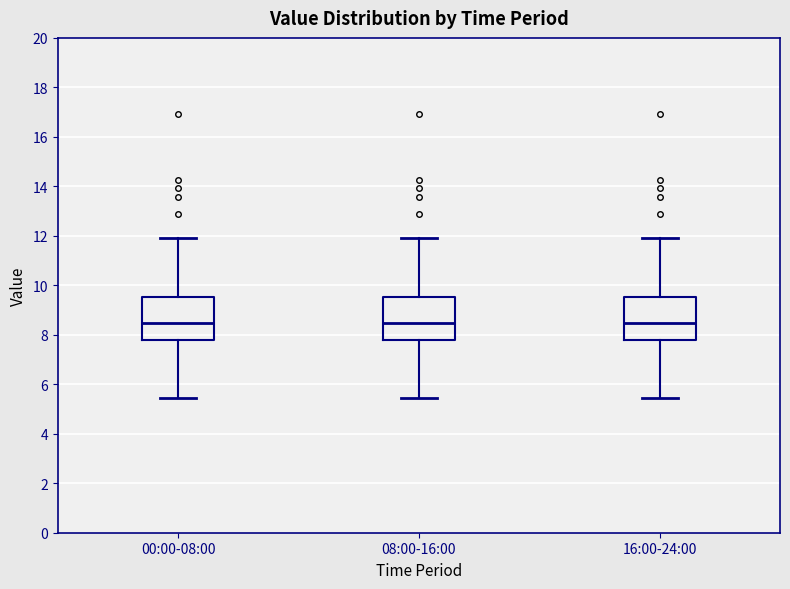

Reading left to right, transcribe this box plot: for each box, give where its median line is, the range the box spans, and where its two whiskers end, as read against the y-axis. The values are not printed on the chart, so give them approximately, as read against the axis.

00:00-08:00: median 8.4, box 7.8 to 9.6, whiskers 5.4 to 12.0
08:00-16:00: median 8.4, box 7.8 to 9.6, whiskers 5.4 to 12.0
16:00-24:00: median 8.4, box 7.8 to 9.6, whiskers 5.4 to 12.0